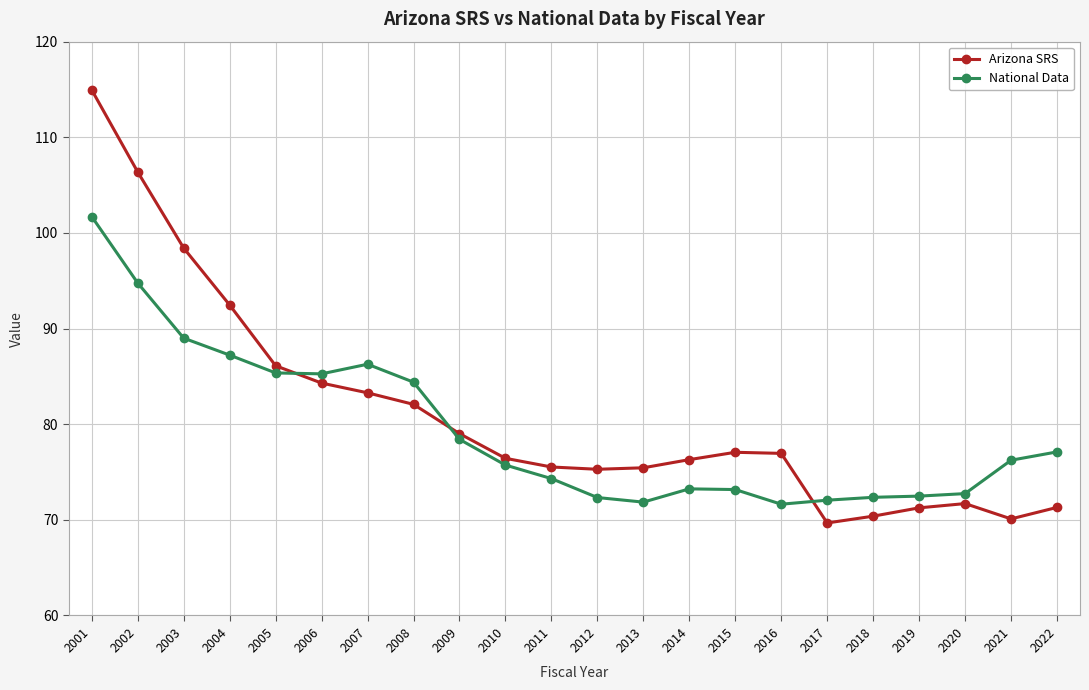

What is the spread (max minus min) of values at 2016?

5.3